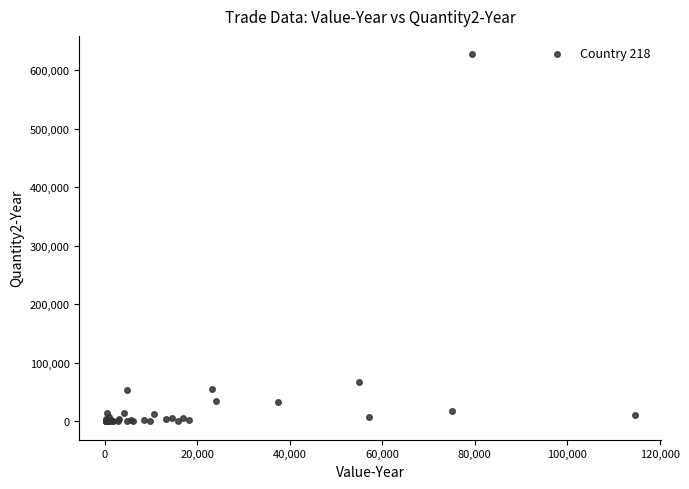

What Y value in the scatter plot is closest to 313744?

68000